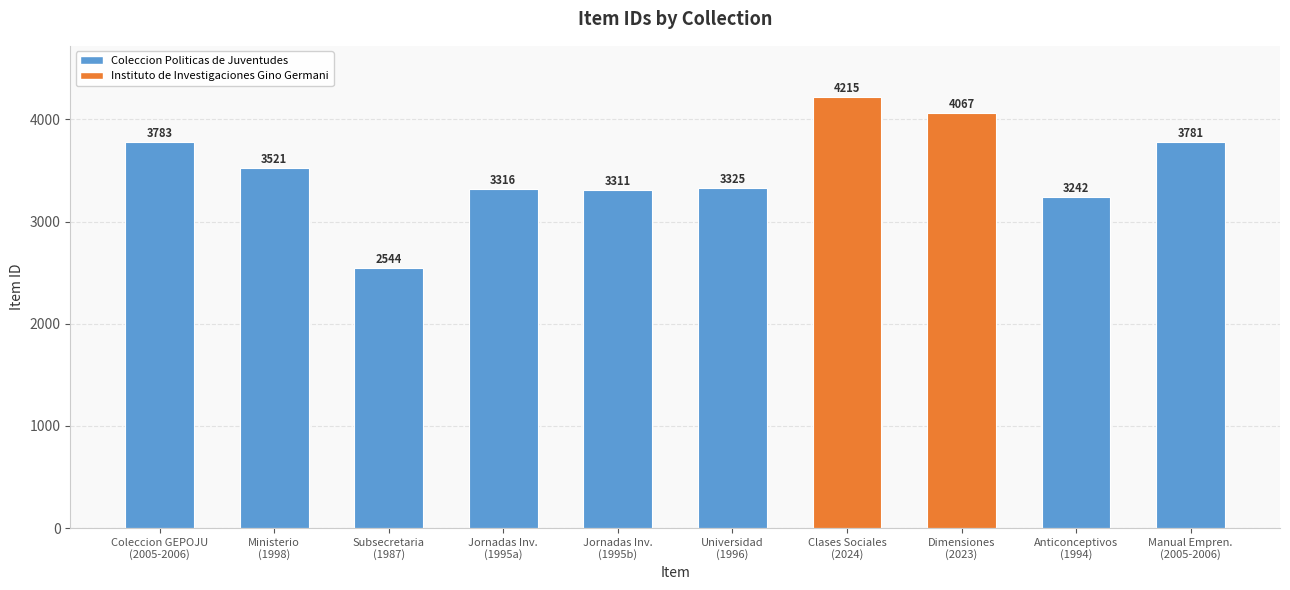

How many values are below 3521?

5